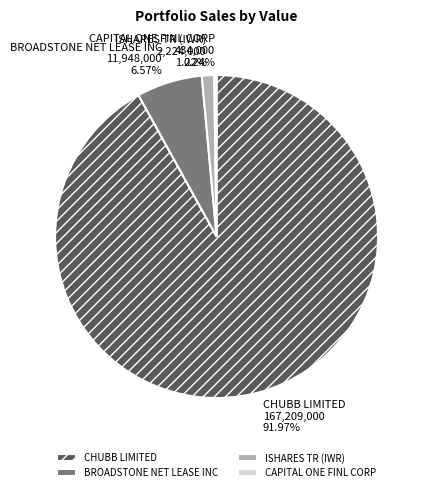

What portion of the pie excludes CHUBB LIMITED?

8.0%